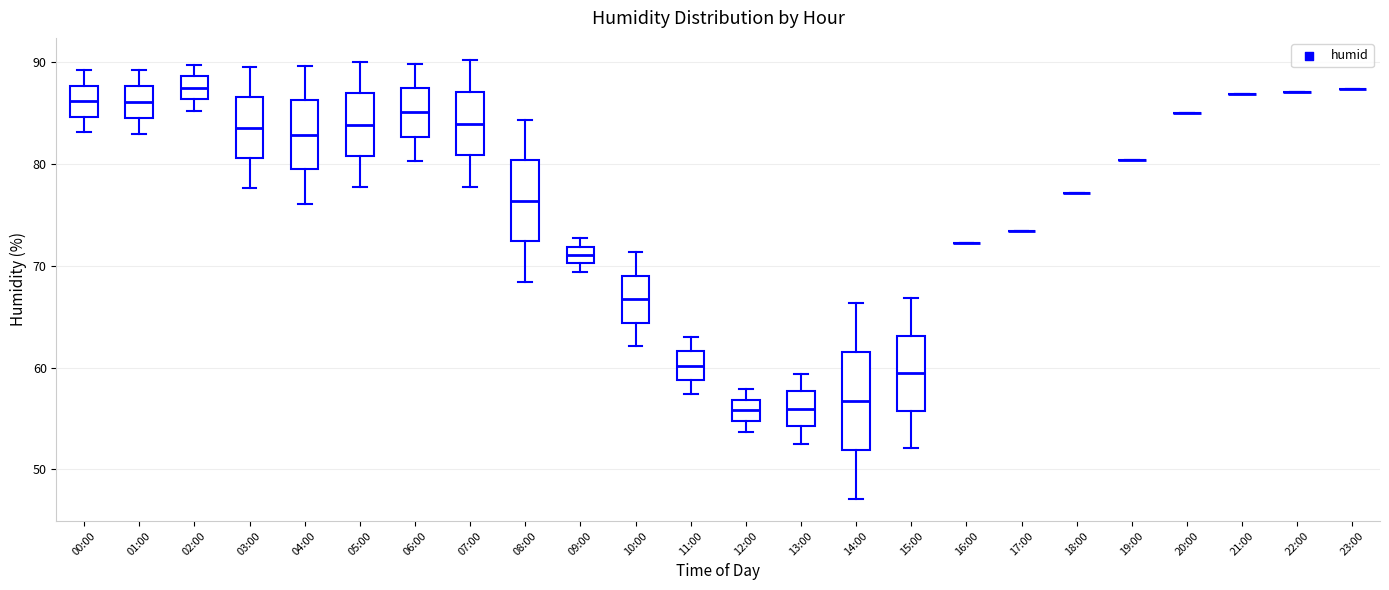

Reading left to right, read every box against the y-axis: the position of its median line, the range the box covers, and the ends of its whiskers. The values are not printed on the chart, so give them approximately, as read against the axis.

00:00: median 86, box 85 to 88, whiskers 83 to 89
01:00: median 86, box 84 to 88, whiskers 83 to 89
02:00: median 87, box 86 to 89, whiskers 85 to 90
03:00: median 84, box 81 to 87, whiskers 78 to 90
04:00: median 83, box 79 to 86, whiskers 76 to 90
05:00: median 84, box 81 to 87, whiskers 78 to 90
06:00: median 85, box 83 to 87, whiskers 80 to 90
07:00: median 84, box 81 to 87, whiskers 78 to 90
08:00: median 76, box 72 to 80, whiskers 68 to 84
09:00: median 71, box 70 to 72, whiskers 69 to 73
10:00: median 67, box 64 to 69, whiskers 62 to 71
11:00: median 60, box 59 to 62, whiskers 57 to 63
12:00: median 56, box 55 to 57, whiskers 54 to 58
13:00: median 56, box 54 to 58, whiskers 53 to 59
14:00: median 57, box 52 to 62, whiskers 47 to 66
15:00: median 59, box 56 to 63, whiskers 52 to 67
16:00: box collapsed to a line at 72, whiskers 72 to 72
17:00: box collapsed to a line at 73, whiskers 73 to 73
18:00: box collapsed to a line at 77, whiskers 77 to 77
19:00: box collapsed to a line at 80, whiskers 80 to 80
20:00: box collapsed to a line at 85, whiskers 85 to 85
21:00: box collapsed to a line at 87, whiskers 87 to 87
22:00: box collapsed to a line at 87, whiskers 87 to 87
23:00: box collapsed to a line at 87, whiskers 87 to 87